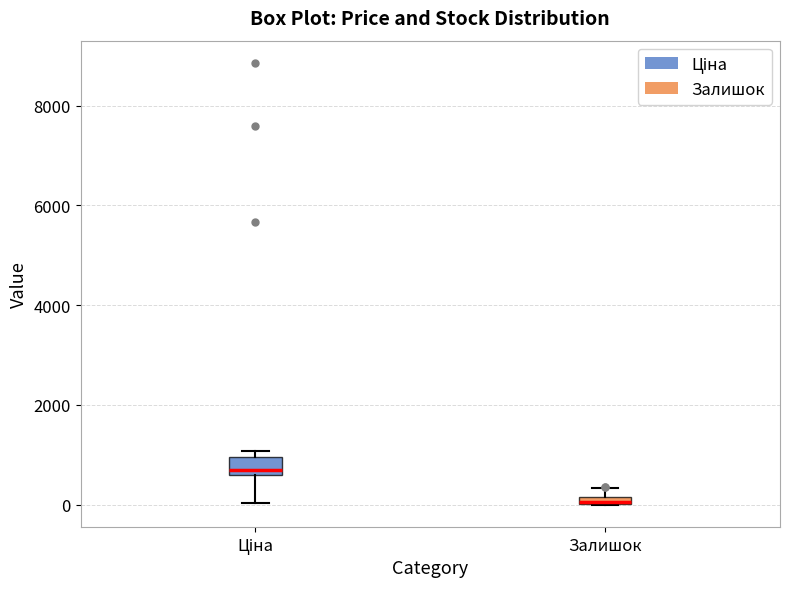

Where is the lower edge of the box for Ціна on the y-axis? The values are not printed on the chart, so give them approximately, as read against the axis.

600